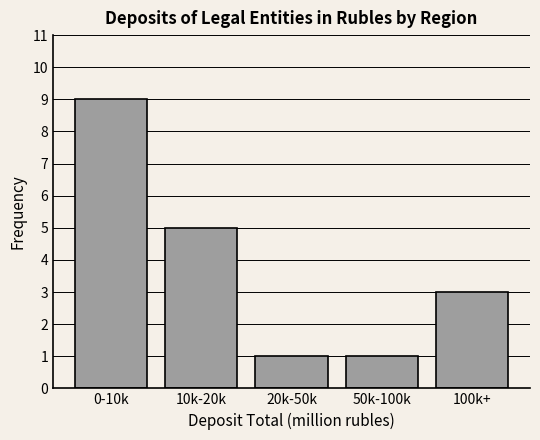

Reading left to right, list all the values displayed in this chart.

9	5	1	1	3